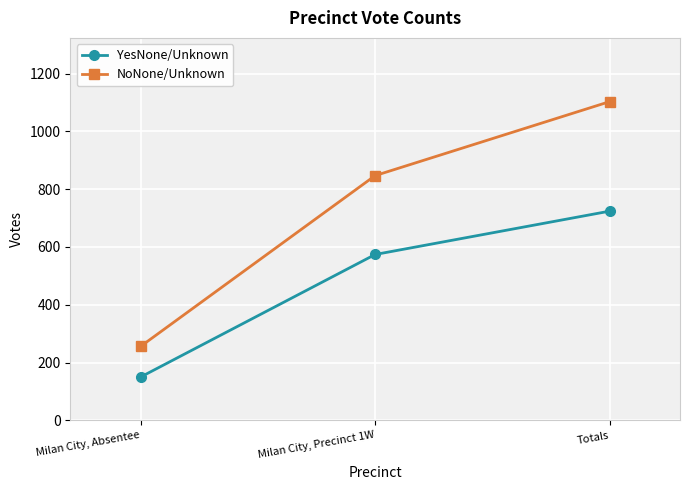

The YesNone/Unknown series shows 332 at Totals. True or false?

False